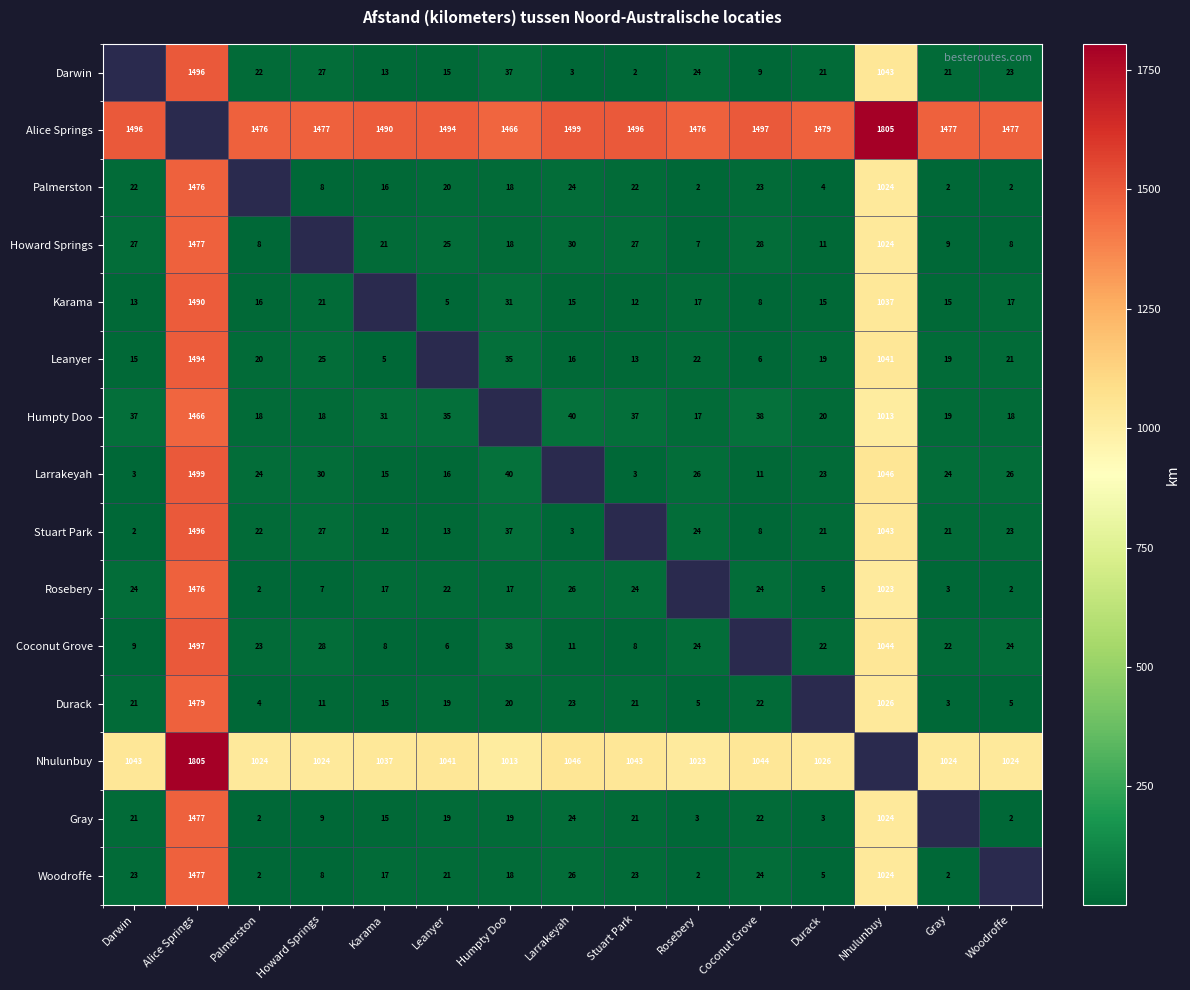

The value of Howard Springs at Nhulunbuy is 1524. True or false?

False